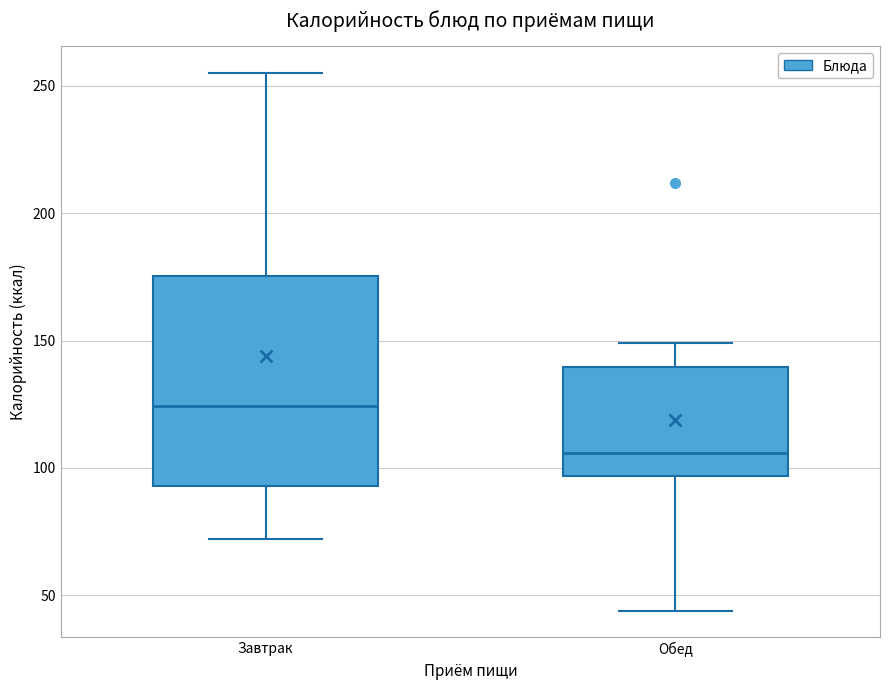

Where is the upper edge of the box for Обед on the y-axis? The values are not printed on the chart, so give them approximately, as read against the axis.

140